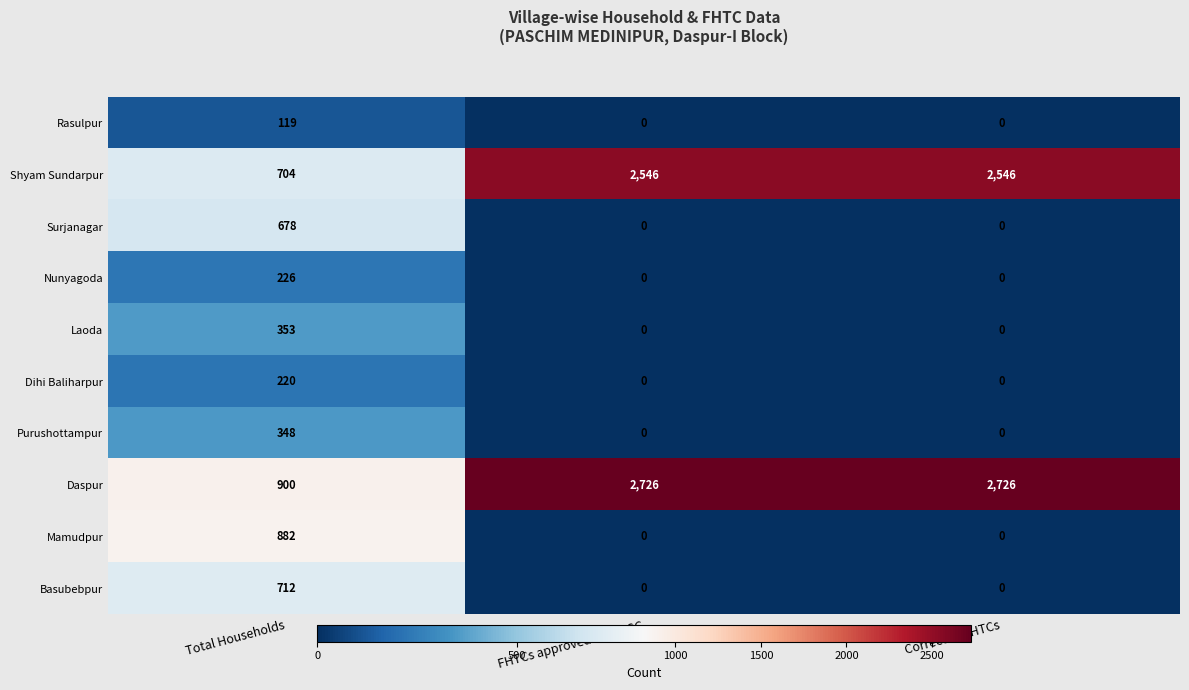

Which series has the largest total across all categories?

Daspur